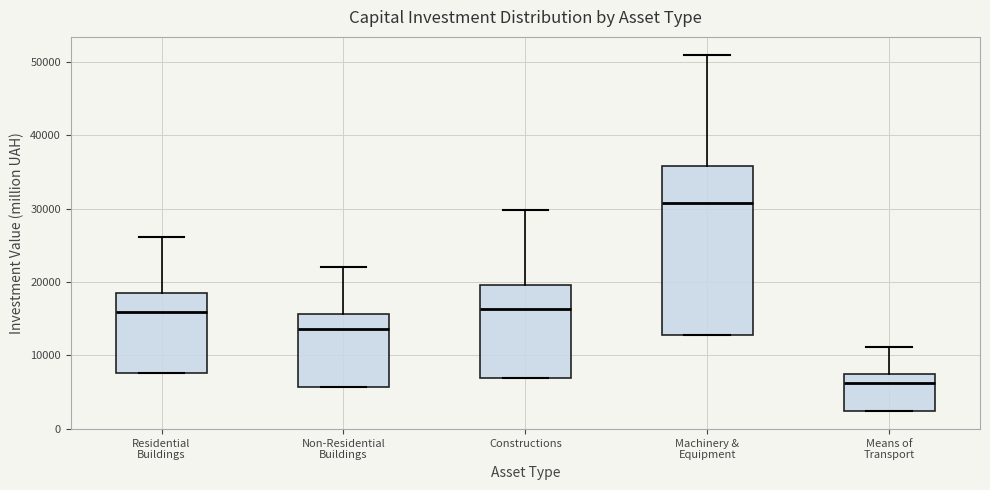

Which box's median line is the lowest?

Means of Transport